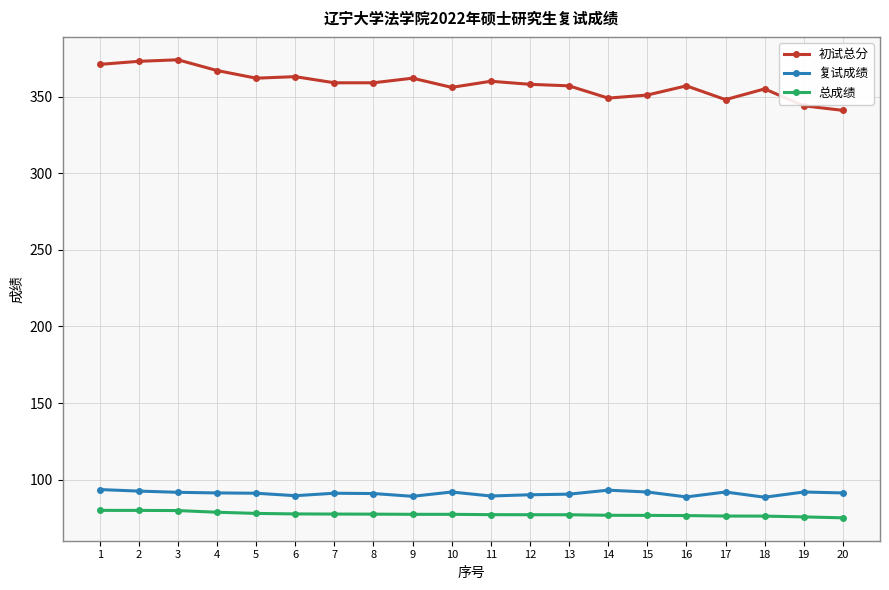

Which series has the widest spread of values?

初试总分